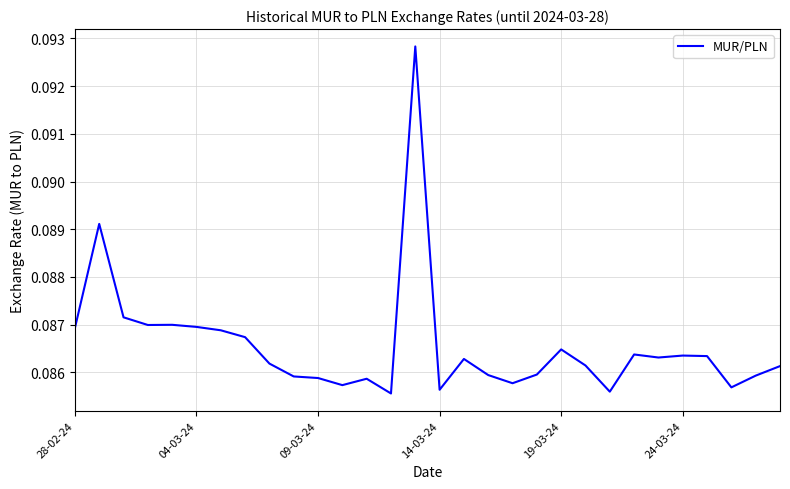

How many lines are shown in the chart?

1